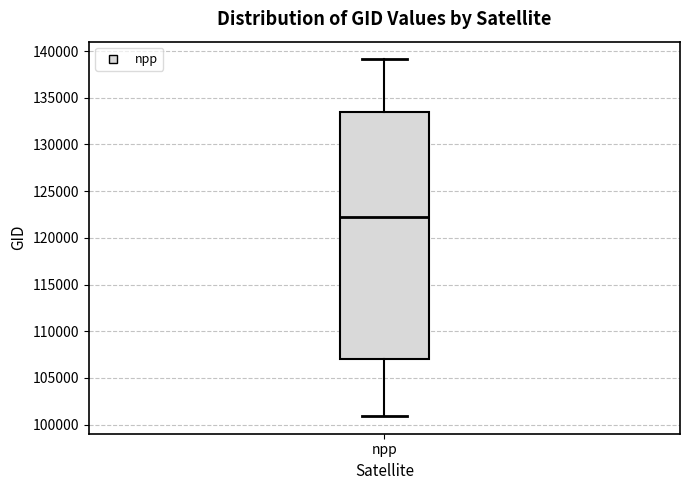

Where is the upper edge of the box for npp on the y-axis? The values are not printed on the chart, so give them approximately, as read against the axis.

133500